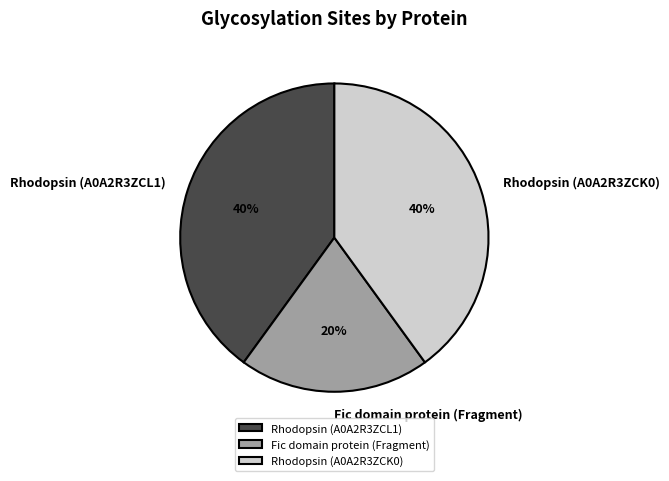

What is the smallest slice in the pie chart?

Fic domain protein (Fragment)